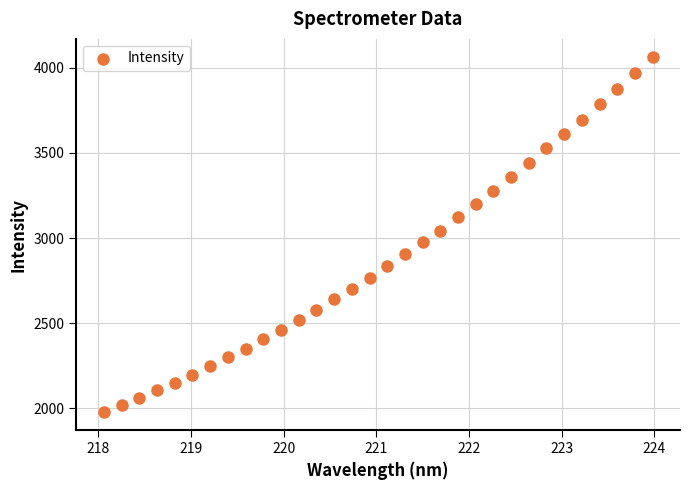

What is the range of X values (max minus min)?

5.9